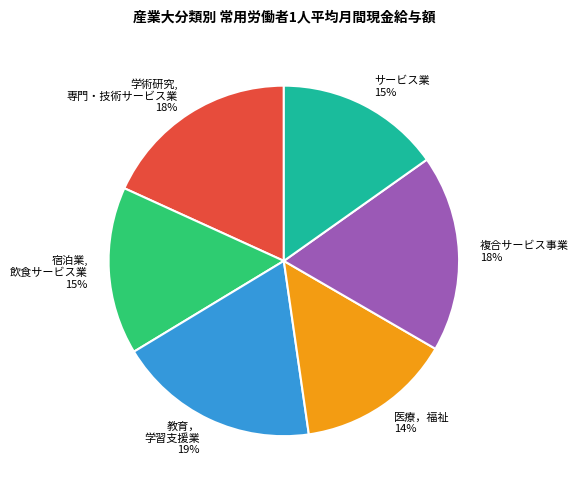

Is the sum of 医療，福祉 and 学術研究, 専門・技術サービス業 greater than half?

No